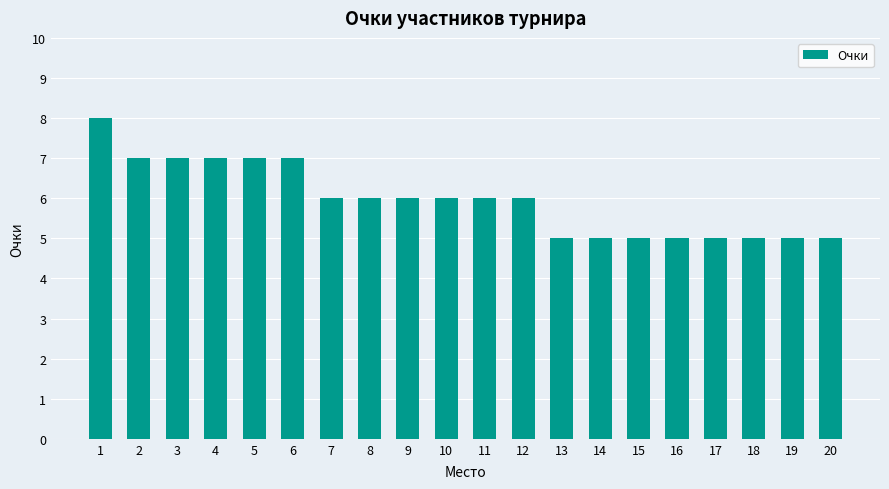

Count the number of categories in the chart.

20